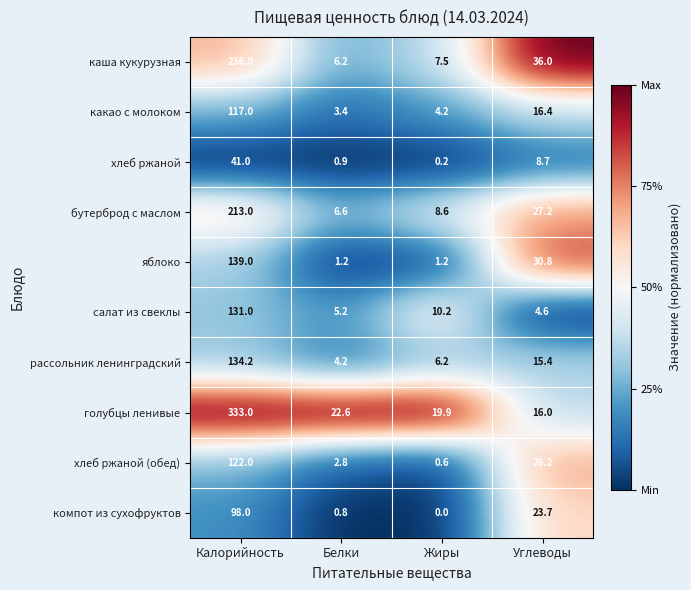

Rank the categories by голубцы ленивые value from highest to lowest.

Калорийность, Белки, Жиры, Углеводы